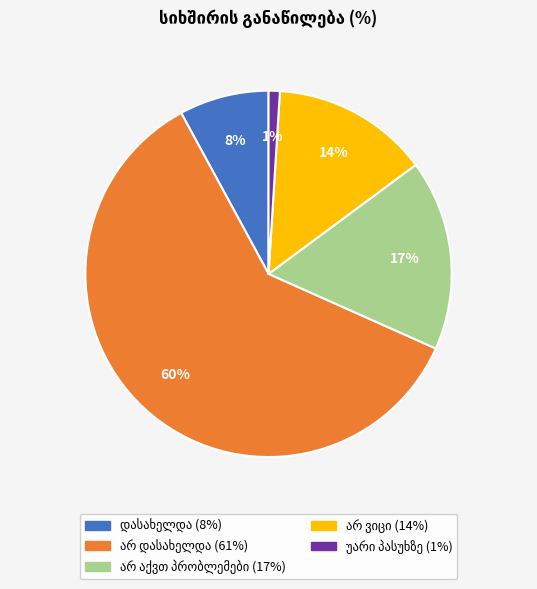

Does any single category account for the majority?

Yes